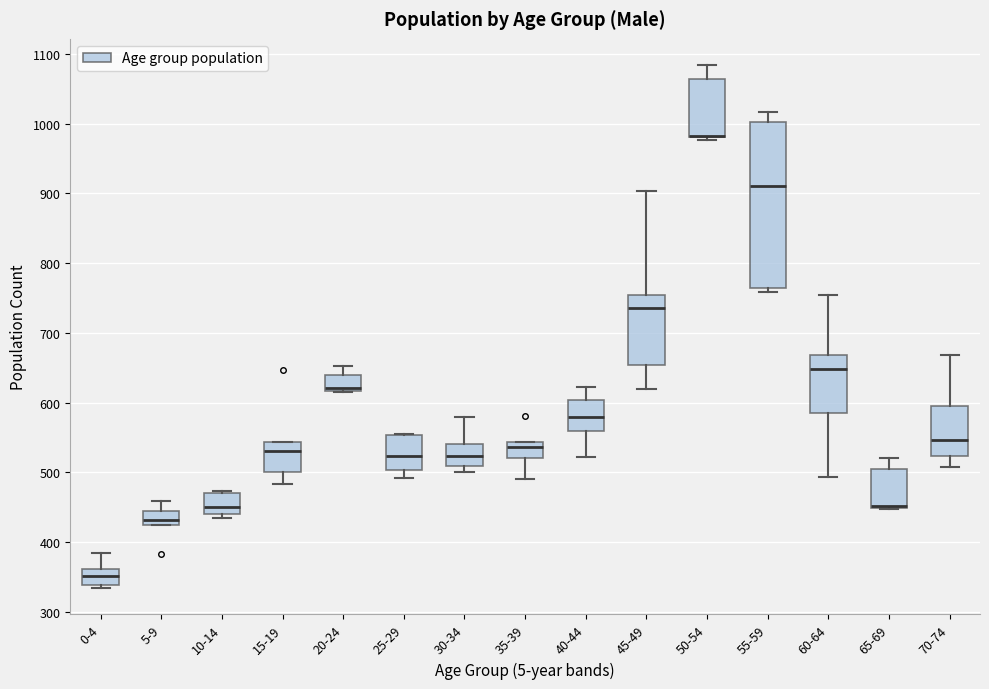

Comparing the boxes themselves (not the whiskers), which one is the tallest?

55-59